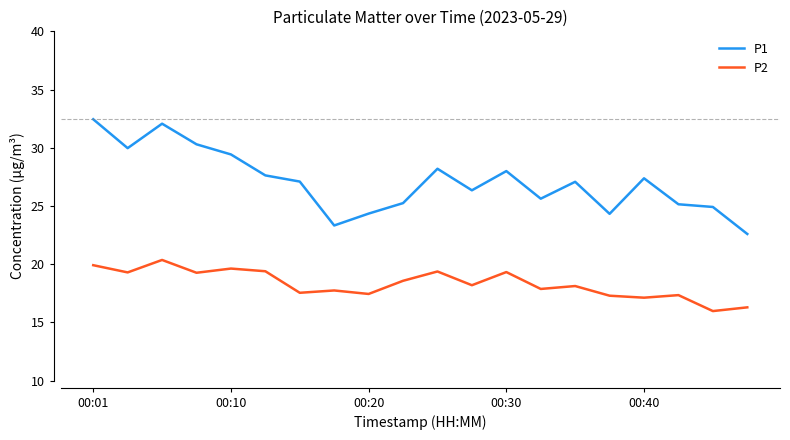

What is the greatest value displayed?

32.5